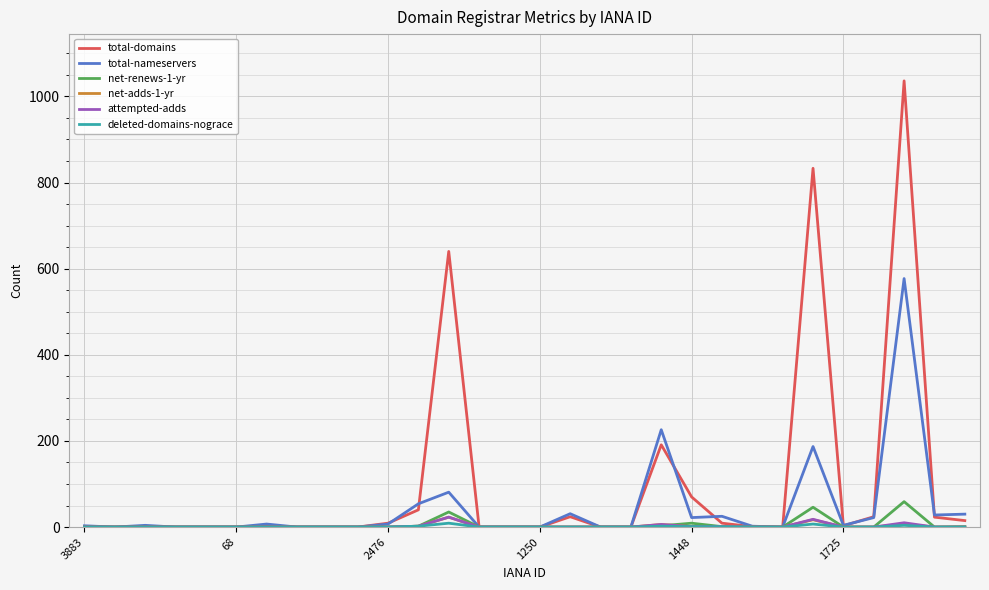

Which series has the largest range (max minus min)?

total-domains